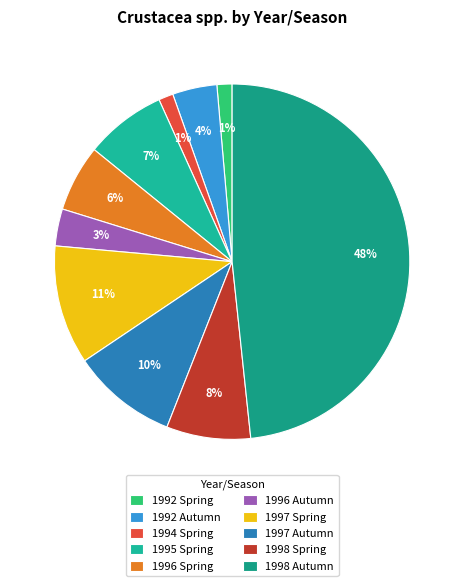

To the nearest percent, what is the difference between the largest and smallest slice percentages?

47%